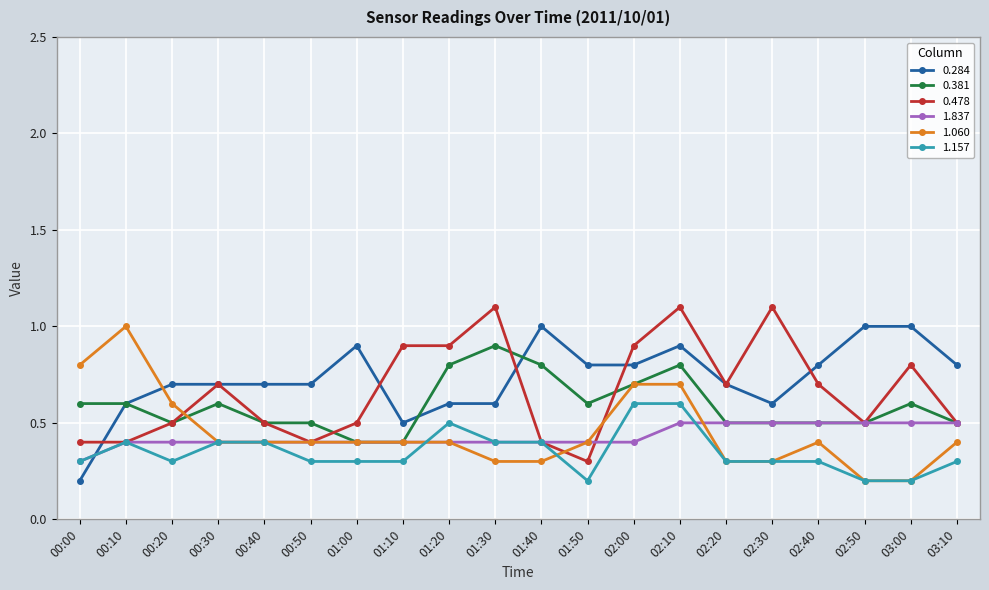

Which series changed the most between 02:10 and 02:50?

0.478